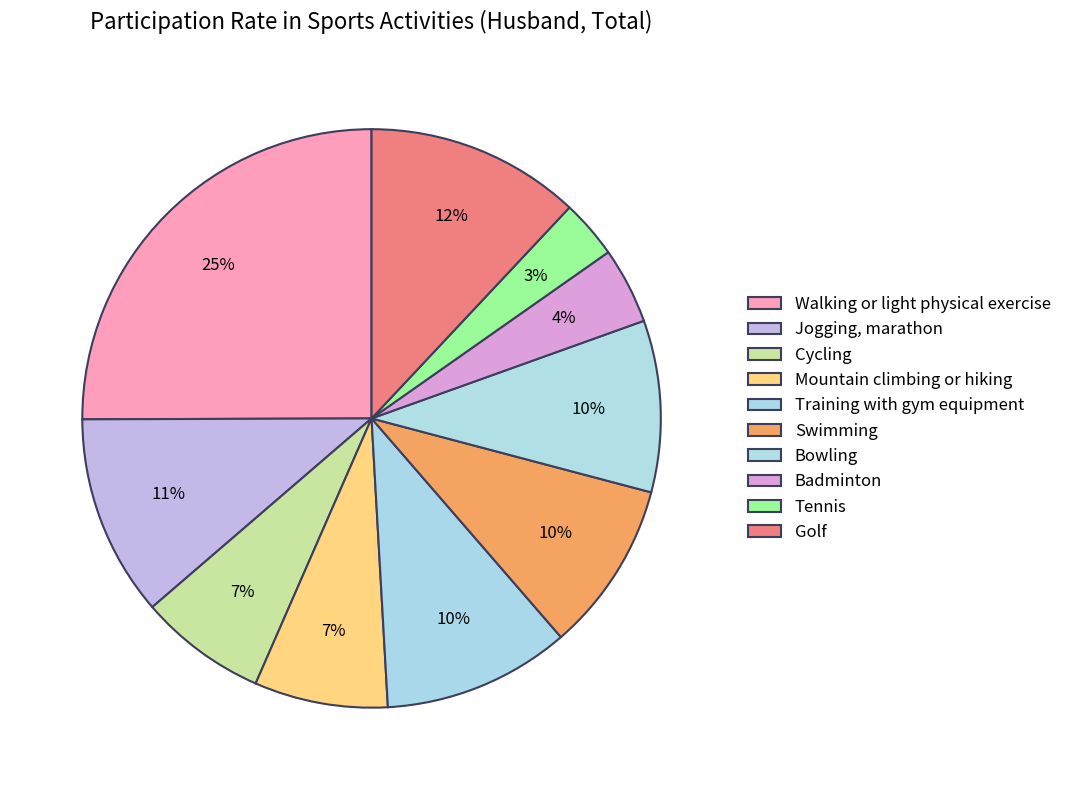

True or false: Golf accounts for 12% of the total.

True